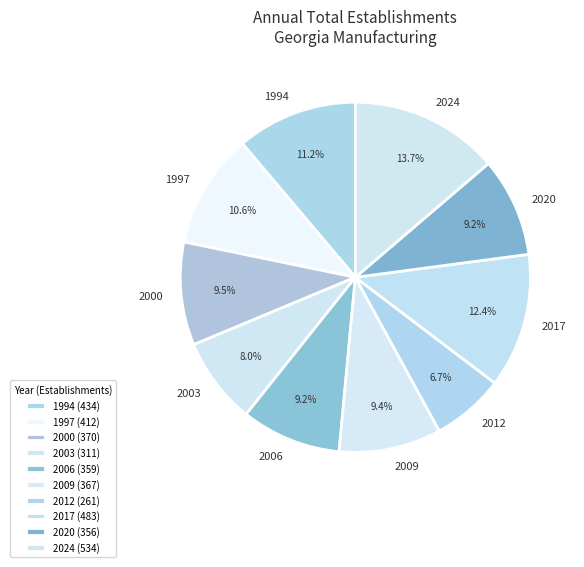

Count the number of slices in the pie.

10